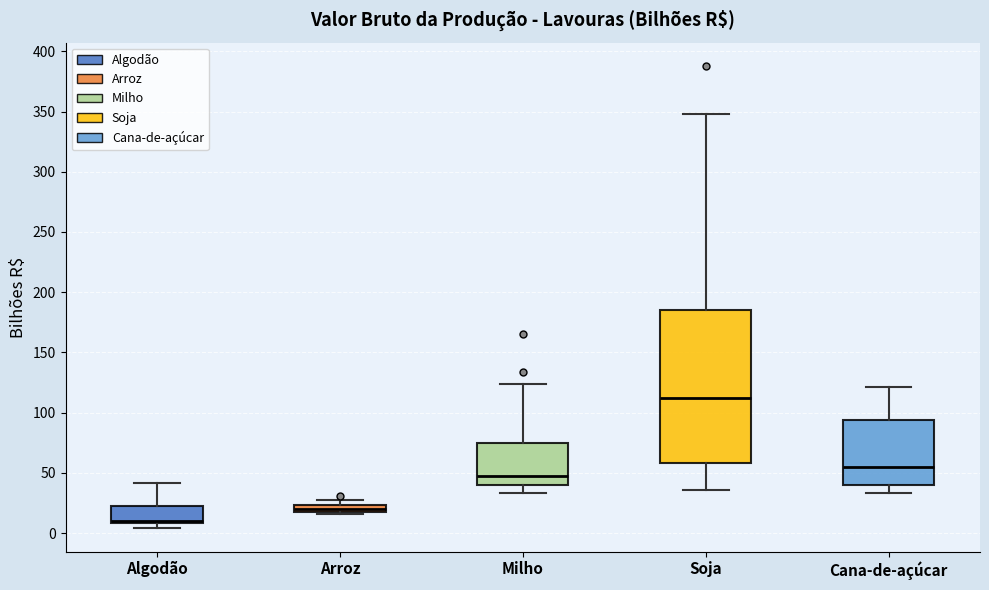

Which box has the lowest median line?

Algodão